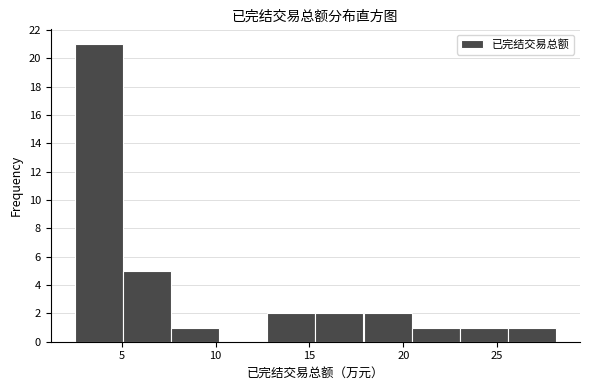

Reading left to right, transcribe this chart: for each bar, give the range it covers on the x-axis and its height. Neither the bar edges nor the heights are printed on the chart, so give them approximately, as read against the axes.

2.5 to 5.0: 21
5.0 to 7.5: 5
7.5 to 10.0: 1
10.0 to 13.0: 0
13.0 to 15.5: 2
15.5 to 18.0: 2
18.0 to 20.5: 2
20.5 to 23.0: 1
23.0 to 25.5: 1
25.5 to 28.0: 1